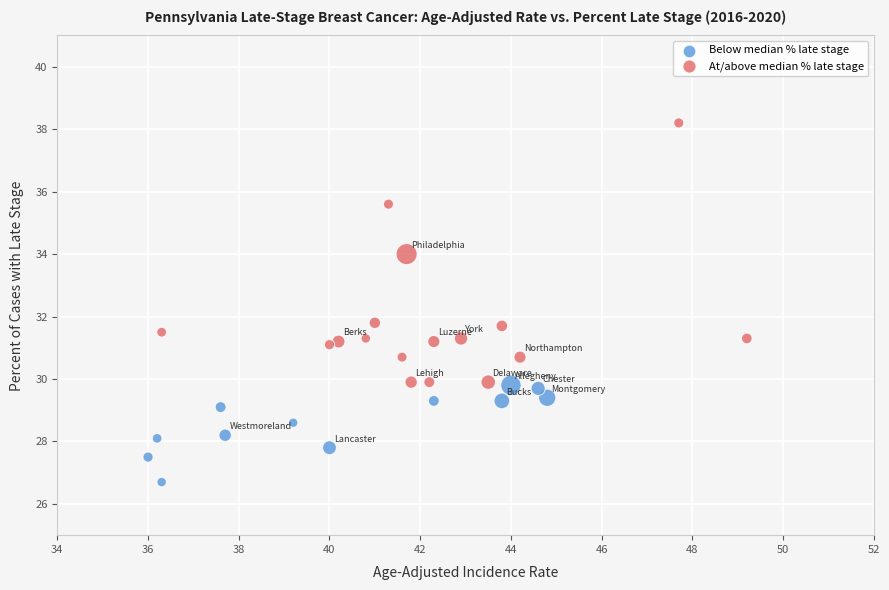

Which series has the widest spread of Y values?

At/above median % late stage